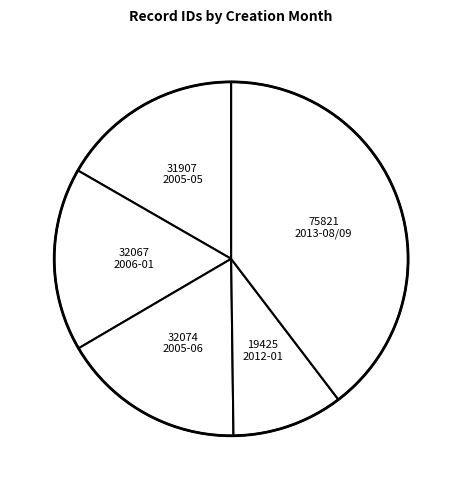

How many slices are in this pie chart?

5